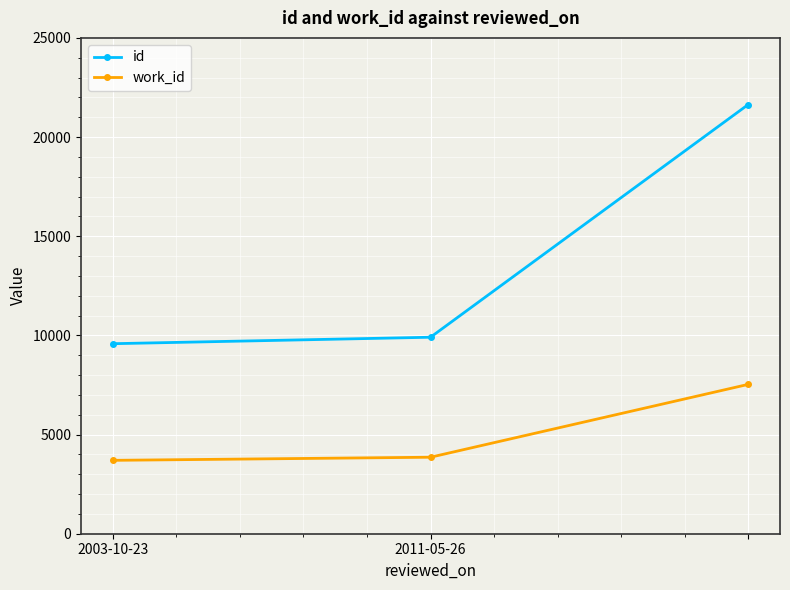

How many data points does each series have?

3